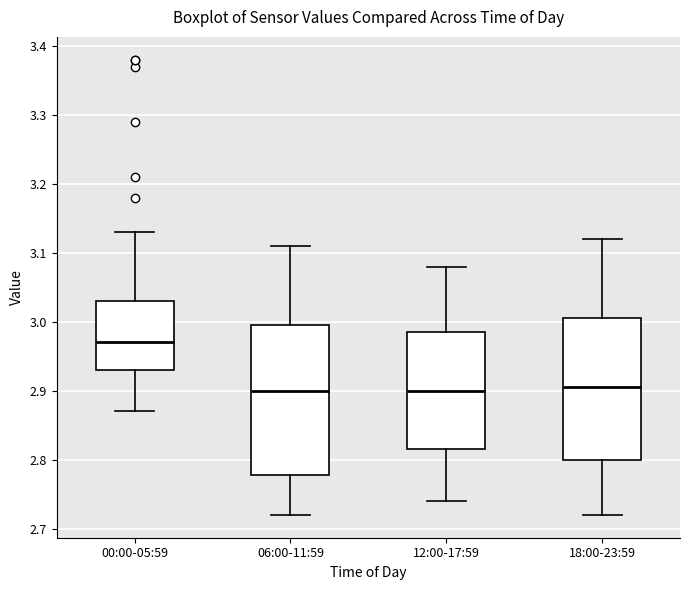

Reading left to right, transcribe this box plot: for each box, give where its median line is, the range the box spans, and where its two whiskers end, as read against the y-axis. The values are not printed on the chart, so give them approximately, as read against the axis.

00:00-05:59: median 2.97, box 2.93 to 3.03, whiskers 2.87 to 3.13
06:00-11:59: median 2.90, box 2.78 to 3.00, whiskers 2.72 to 3.11
12:00-17:59: median 2.90, box 2.82 to 2.99, whiskers 2.74 to 3.08
18:00-23:59: median 2.91, box 2.80 to 3.01, whiskers 2.72 to 3.12